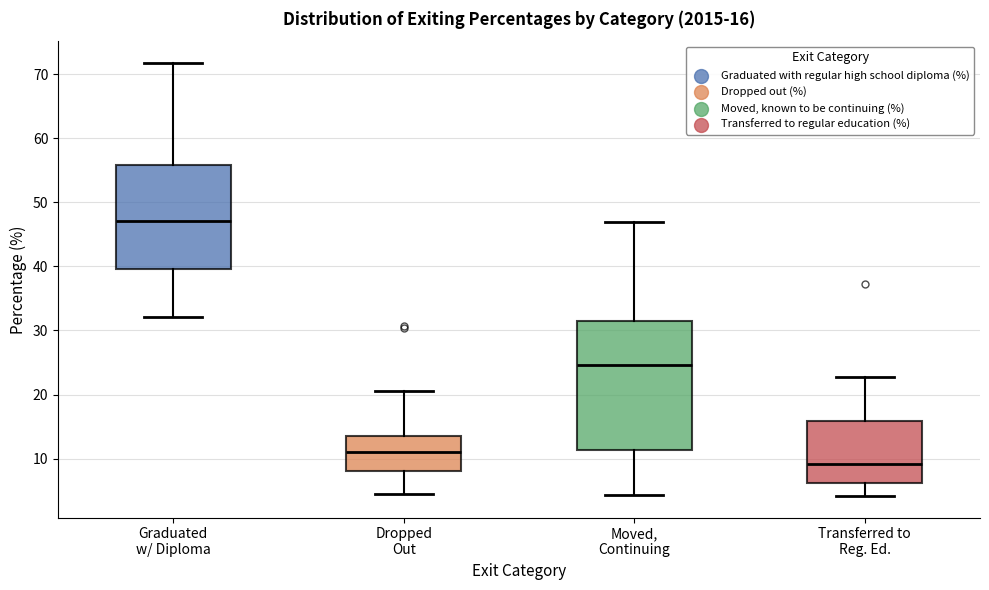

Which box has the lowest median line?

Transferred to Reg. Ed.